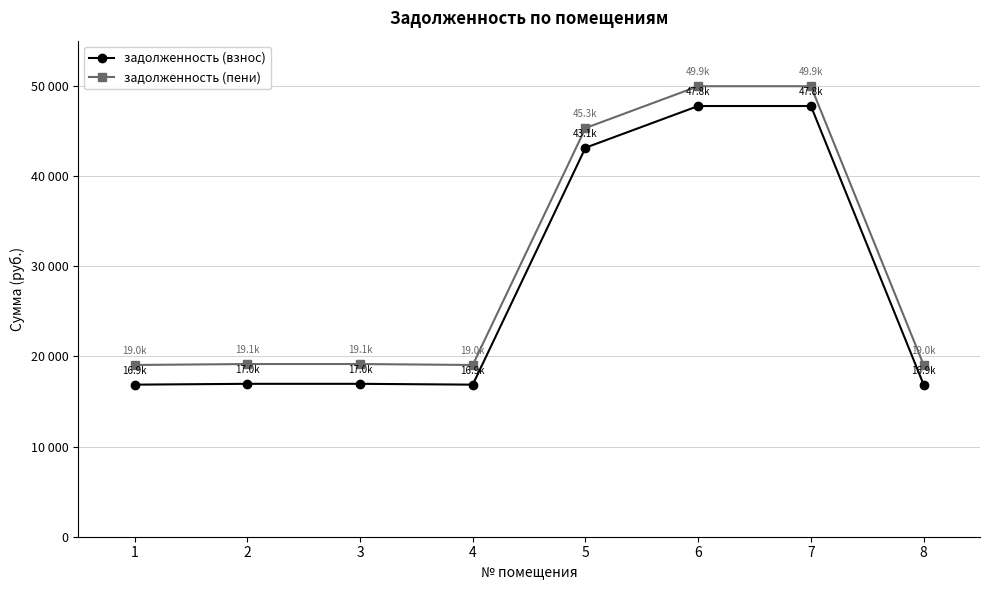

How many interior local valleys does the задолженность (взнос) series have?

1